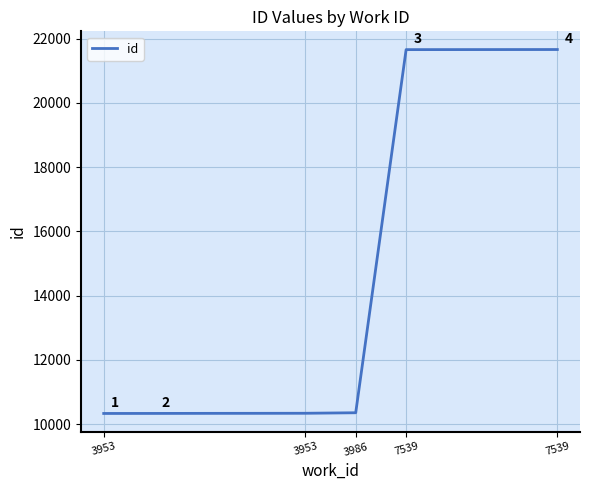

What is the maximum value shown in the chart?

21657